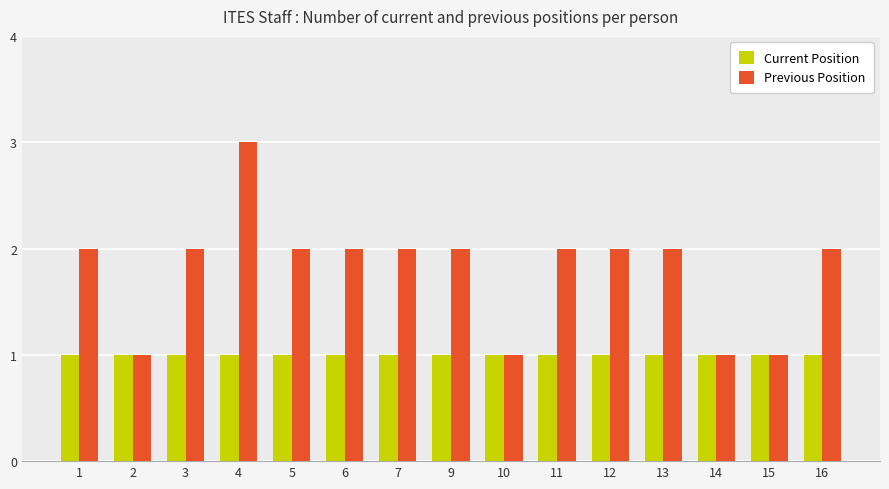

What is the maximum value shown in the chart?

3